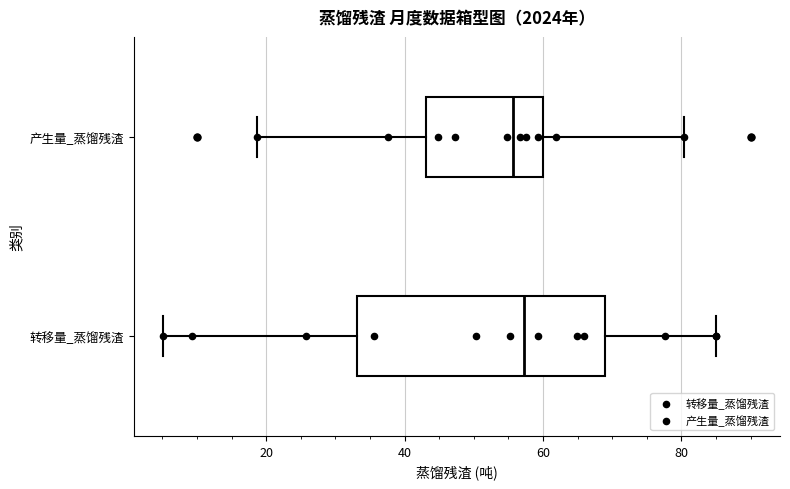

Reading bottom to top, read every box against the x-axis: the position of its median line, the range the box covers, and the ends of its whiskers. The values are not printed on the chart, so give them approximately, as read against the axis.

转移量_蒸馏残渣: median 58, box 34 to 68, whiskers 6 to 86
产生量_蒸馏残渣: median 56, box 44 to 60, whiskers 18 to 80